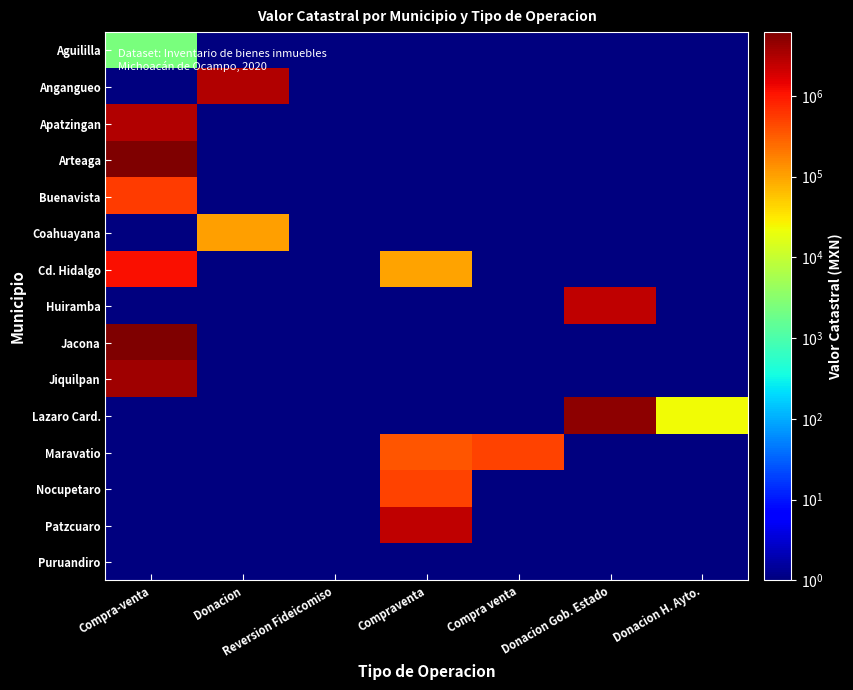

Reading left to right, what are all the values shown in this chart?

Aguililla: Compra-venta=2366.1	Donacion=0.0	Reversion Fideicomiso=0.0	Compraventa=0.0	Compra venta=0.0	Donacion Gob. Estado=0.0	Donacion H. Ayto.=0.0
Angangueo: Compra-venta=0.0	Donacion=3006941.0	Reversion Fideicomiso=0.0	Compraventa=0.0	Compra venta=0.0	Donacion Gob. Estado=0.0	Donacion H. Ayto.=0.0
Apatzingan: Compra-venta=3080000.0	Donacion=0.0	Reversion Fideicomiso=0.0	Compraventa=0.0	Compra venta=0.0	Donacion Gob. Estado=0.0	Donacion H. Ayto.=0.0
Arteaga: Compra-venta=6144000.0	Donacion=0.0	Reversion Fideicomiso=0.0	Compraventa=0.0	Compra venta=0.0	Donacion Gob. Estado=0.0	Donacion H. Ayto.=0.0
Buenavista: Compra-venta=550000.0	Donacion=0.0	Reversion Fideicomiso=0.0	Compraventa=0.0	Compra venta=0.0	Donacion Gob. Estado=0.0	Donacion H. Ayto.=0.0
Coahuayana: Compra-venta=0.0	Donacion=103700.0	Reversion Fideicomiso=0.0	Compraventa=0.0	Compra venta=0.0	Donacion Gob. Estado=0.0	Donacion H. Ayto.=0.0
Cd. Hidalgo: Compra-venta=1148437.0	Donacion=0.0	Reversion Fideicomiso=0.0	Compraventa=98086.3	Compra venta=0.0	Donacion Gob. Estado=0.0	Donacion H. Ayto.=0.0
Huiramba: Compra-venta=0.0	Donacion=0.0	Reversion Fideicomiso=0.0	Compraventa=0.0	Compra venta=0.0	Donacion Gob. Estado=2600000.0	Donacion H. Ayto.=0.0
Jacona: Compra-venta=6128572.8	Donacion=0.0	Reversion Fideicomiso=0.0	Compraventa=0.0	Compra venta=0.0	Donacion Gob. Estado=0.0	Donacion H. Ayto.=0.0
Jiquilpan: Compra-venta=3800000.0	Donacion=0.0	Reversion Fideicomiso=0.0	Compraventa=0.0	Compra venta=0.0	Donacion Gob. Estado=0.0	Donacion H. Ayto.=0.0
Lazaro Card.: Compra-venta=0.0	Donacion=0.0	Reversion Fideicomiso=0.0	Compraventa=0.0	Compra venta=0.0	Donacion Gob. Estado=5024037.7	Donacion H. Ayto.=23403.2
Maravatio: Compra-venta=0.0	Donacion=0.0	Reversion Fideicomiso=0.0	Compraventa=350000.0	Compra venta=500000.0	Donacion Gob. Estado=0.0	Donacion H. Ayto.=0.0
Nocupetaro: Compra-venta=0.0	Donacion=0.0	Reversion Fideicomiso=0.0	Compraventa=500000.0	Compra venta=0.0	Donacion Gob. Estado=0.0	Donacion H. Ayto.=0.0
Patzcuaro: Compra-venta=0.0	Donacion=0.0	Reversion Fideicomiso=0.0	Compraventa=2500000.0	Compra venta=0.0	Donacion Gob. Estado=0.0	Donacion H. Ayto.=0.0
Puruandiro: Compra-venta=0.0	Donacion=0.0	Reversion Fideicomiso=0.0	Compraventa=0.0	Compra venta=0.0	Donacion Gob. Estado=0.0	Donacion H. Ayto.=0.0